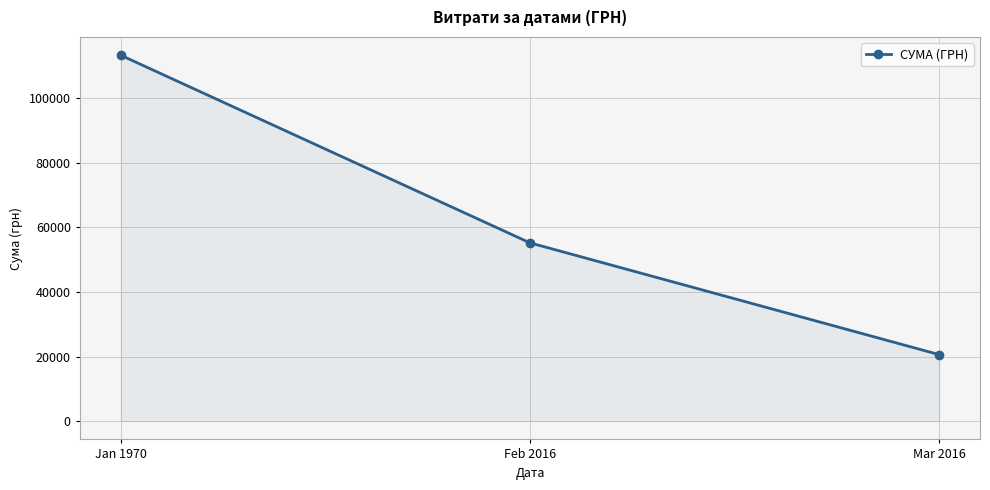

What is the label of the 2nd point from the right?

Feb 2016